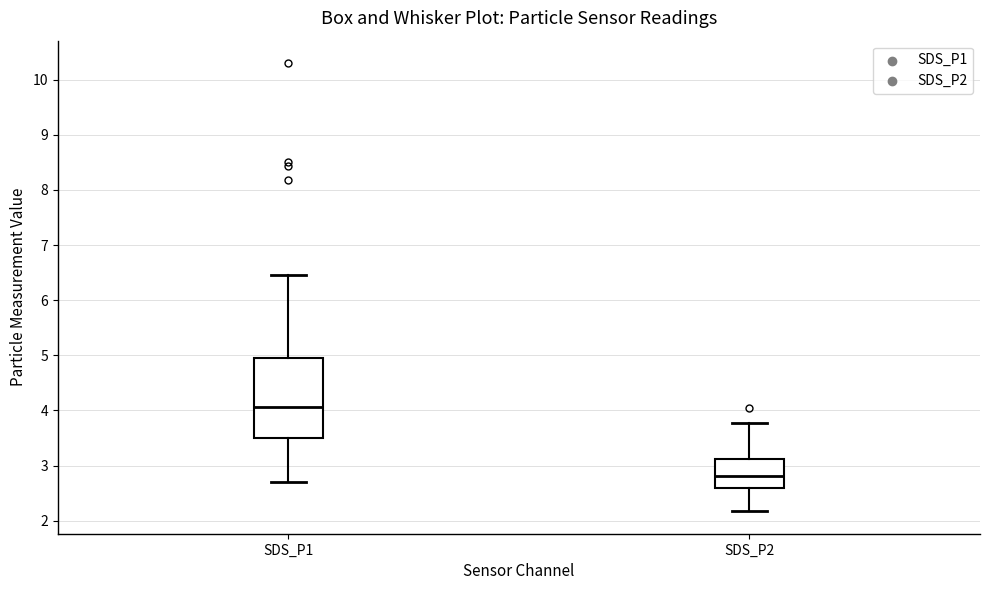

Where does the median line of the box for SDS_P2 sit on the y-axis? The values are not printed on the chart, so give them approximately, as read against the axis.

2.8